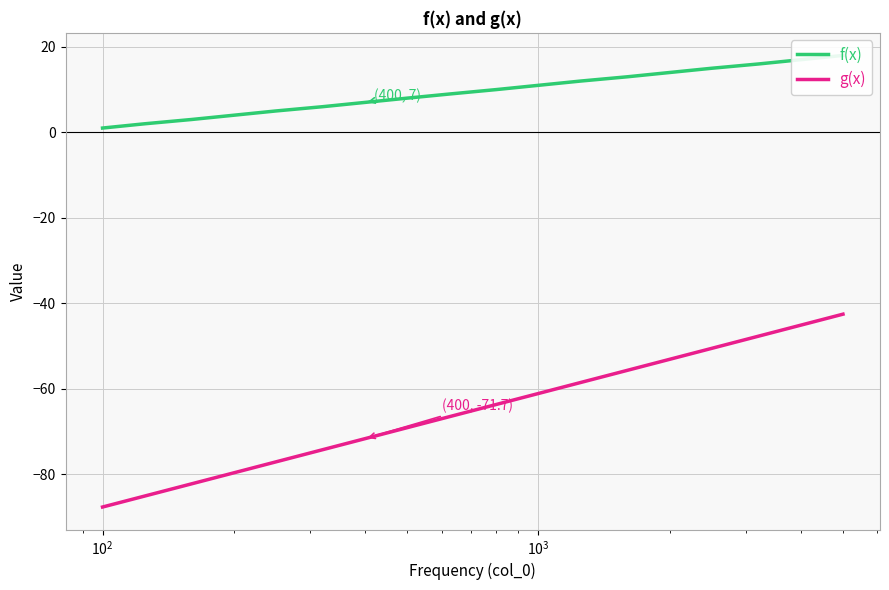

Which series has the largest total across all categories?

f(x)